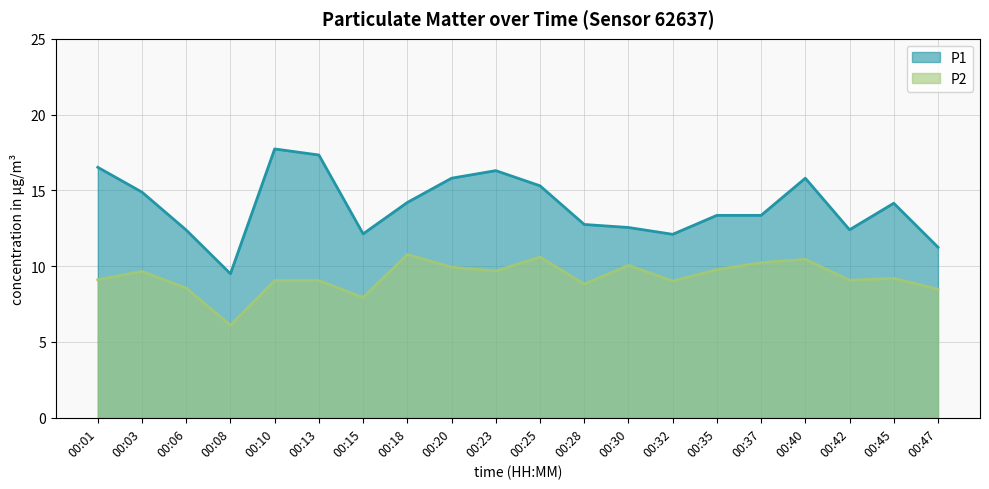

What is the difference between the maximum and minimum values in the P1 series?

8.2